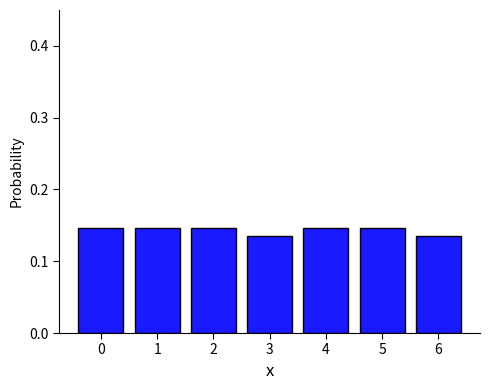

Count the values in the range 0 to 1.

7